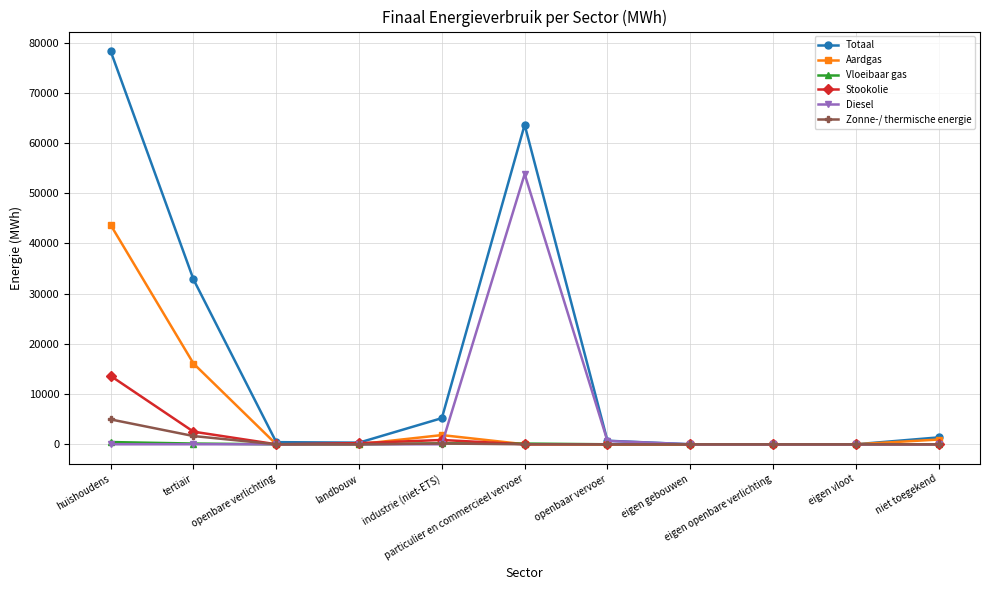

What are all the series names shown in the legend?

Totaal, Aardgas, Vloeibaar gas, Stookolie, Diesel, Zonne-/ thermische energie